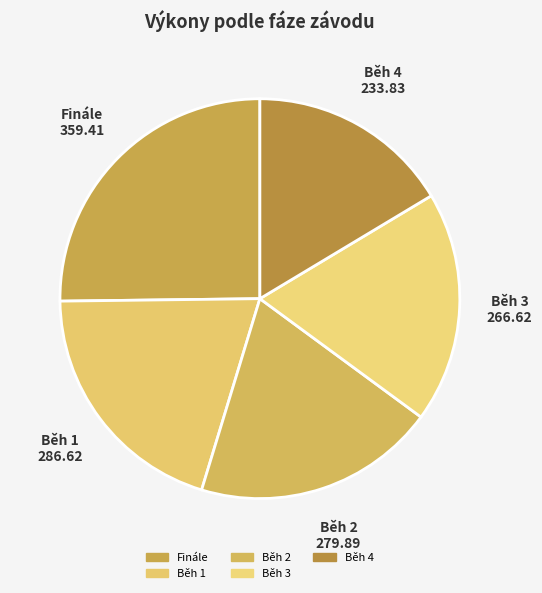

Combined, do Běh 1 and Běh 4 account for over 50%?

No